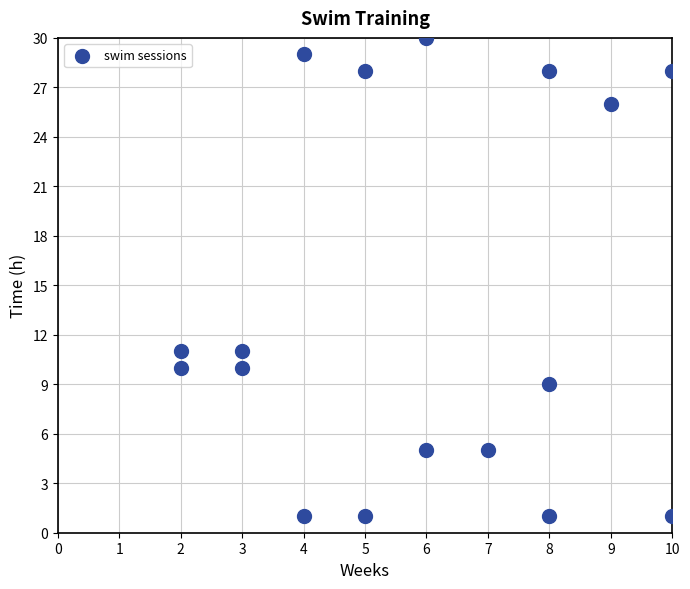

What is the range of X values (max minus min)?

8